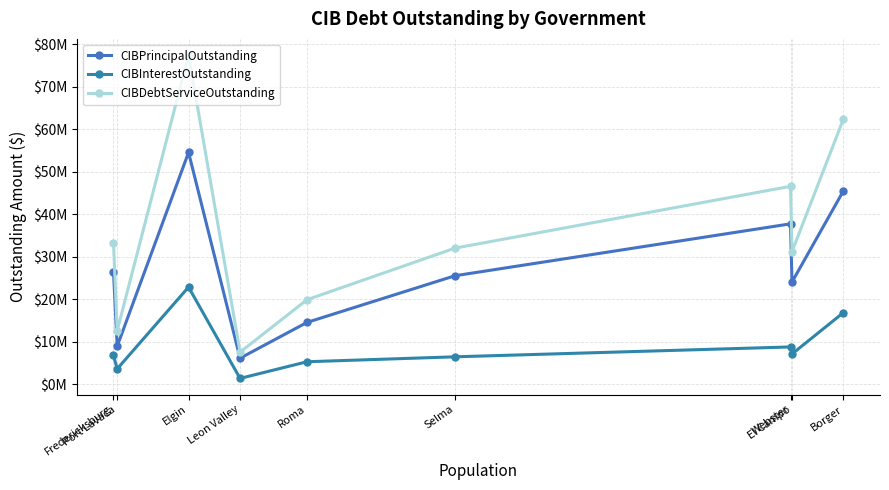

Reading left to right, transcribe all the data shown in this chart.

CIBPrincipalOutstanding: Borger=45530000.0	El Campo=24063000.0	Webster=37755000.0	Selma=25550000.0	Roma=14588000.0	Leon Valley=6170000.0	Elgin=54545000.0	Port Lavaca=8975000.0	Fredericksburg=26467000.0
CIBInterestOutstanding: Borger=16902166.2	El Campo=7153620.3	Webster=8814568.8	Selma=6494414.3	Roma=5334870.4	Leon Valley=1417456.3	Elgin=22884750.3	Port Lavaca=3654080.2	Fredericksburg=6807229.6
CIBDebtServiceOutstanding: Borger=62432166.2	El Campo=31216620.3	Webster=46569568.8	Selma=32044414.3	Roma=19922870.4	Leon Valley=7587456.3	Elgin=77429750.3	Port Lavaca=12629080.2	Fredericksburg=33274229.6